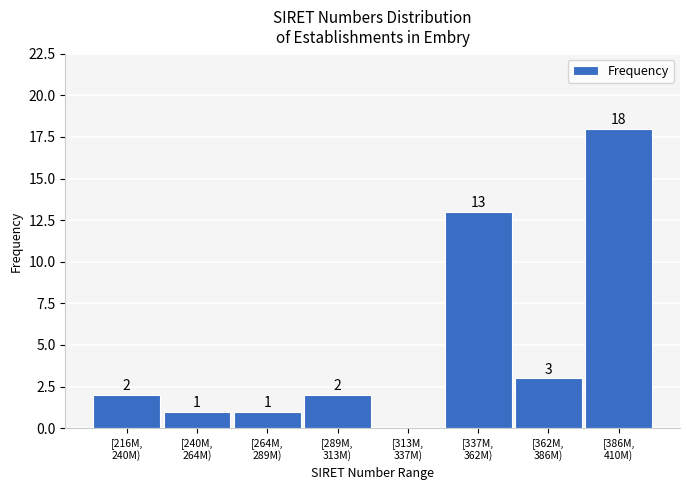

What is the greatest value displayed?

18